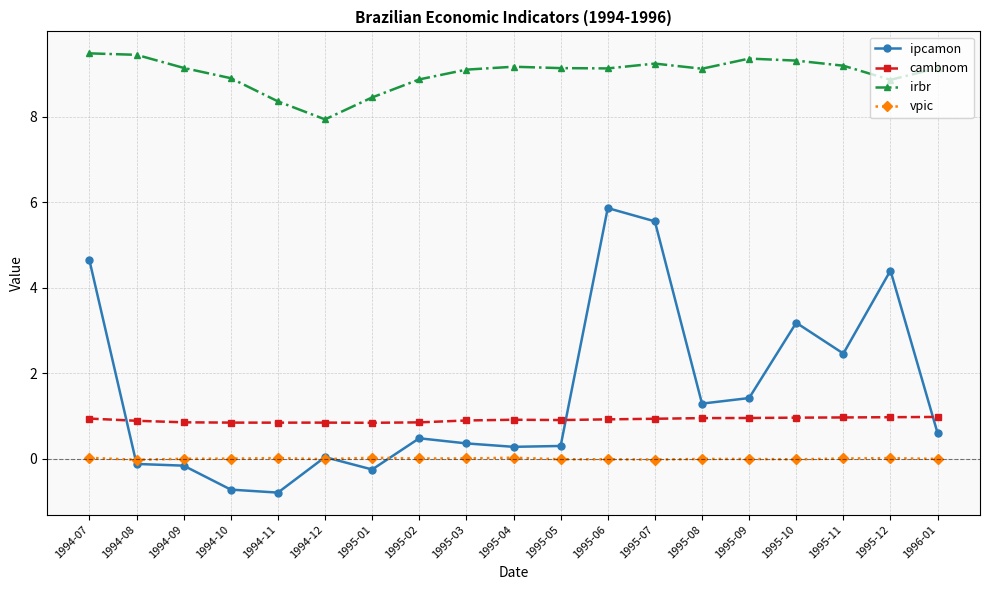

What is the label of the 15th point from the right?

1994-11